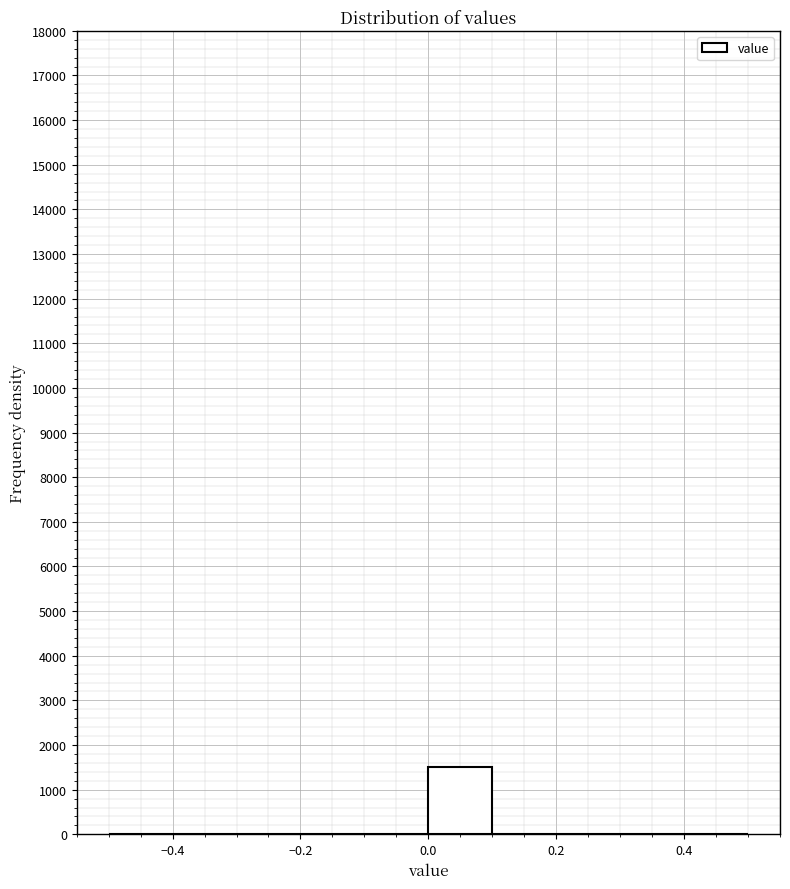

Reading left to right, list every bar in this chart as the range it spans on the x-axis followed by its height. The values are not printed on the chart, so give them approximately, as read against the axis.

-0.5 to -0.4: 0
-0.4 to -0.3: 0
-0.3 to -0.2: 0
-0.2 to -0.1: 0
-0.1 to 0.0: 0
0.0 to 0.1: 1500
0.1 to 0.2: 0
0.2 to 0.3: 0
0.3 to 0.4: 0
0.4 to 0.5: 0